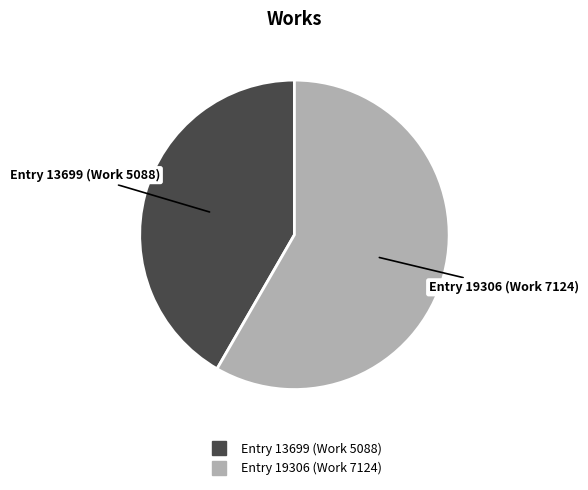

Count the number of slices in the pie.

2